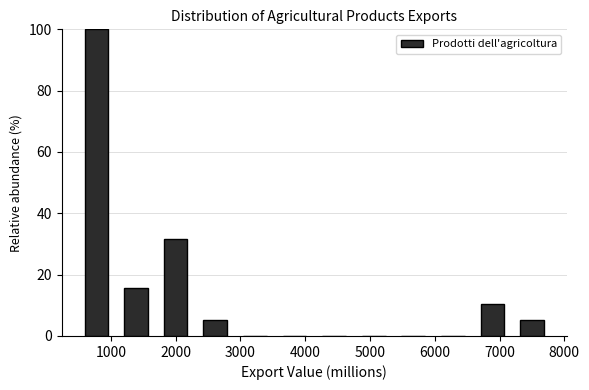

Reading left to right, list every bar in this chart as the range it spans on the x-axis followed by its height. Neither the bar edges nor the heights are printed on the chart, so give them approximately, as read against the axes.

500 to 1100: 100
1100 to 1700: 16
1700 to 2300: 32
2300 to 2900: 6
2900 to 3500: 0
3500 to 4100: 0
4100 to 4800: 0
4800 to 5400: 0
5400 to 6000: 0
6000 to 6600: 0
6600 to 7200: 10
7200 to 7800: 6